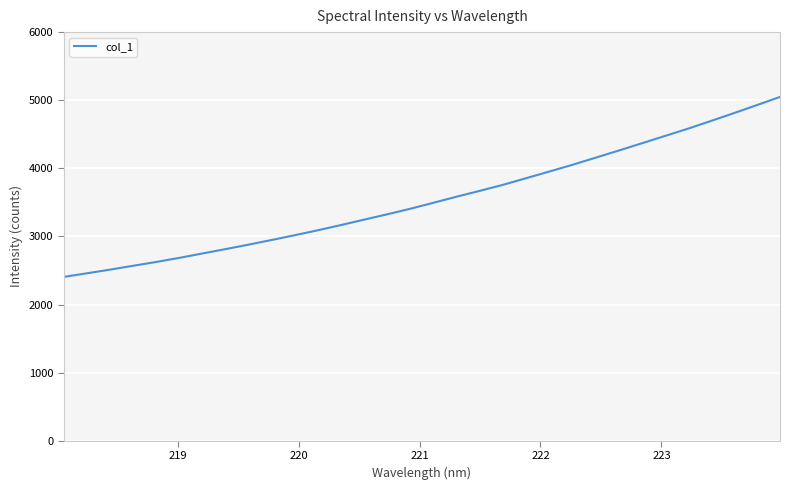

What is the difference between the maximum and minimum values?

2642.3